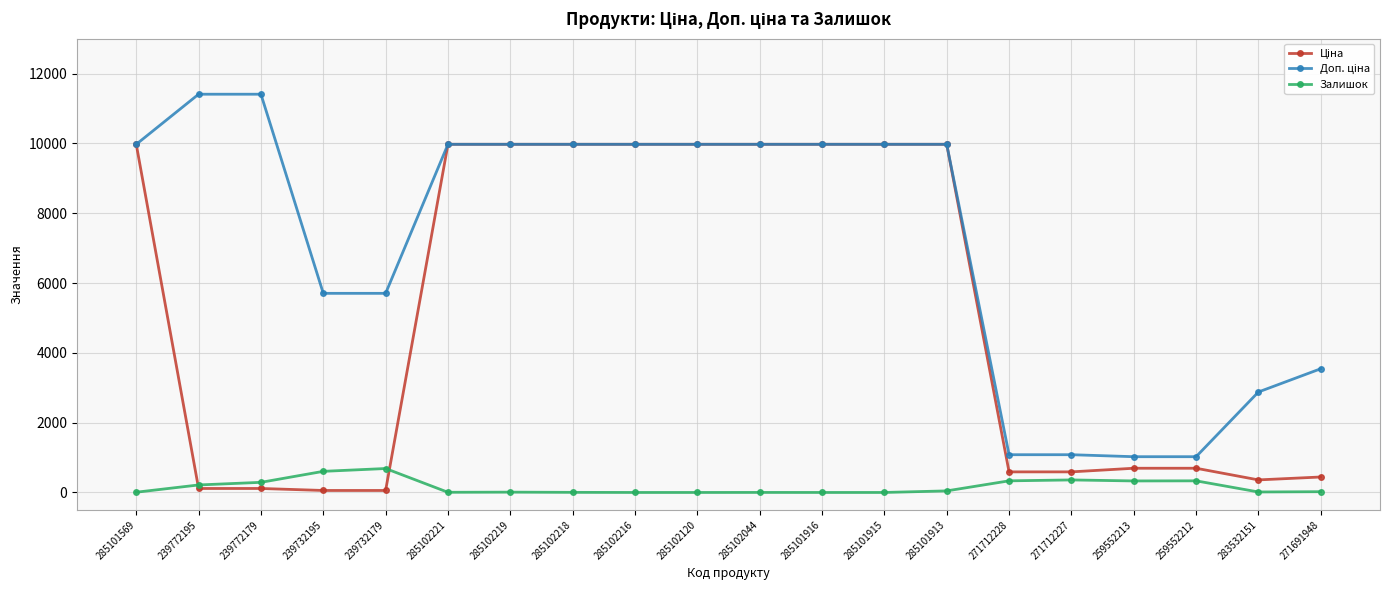

The value of Залишок at 285102120 is -477.5. True or false?

False